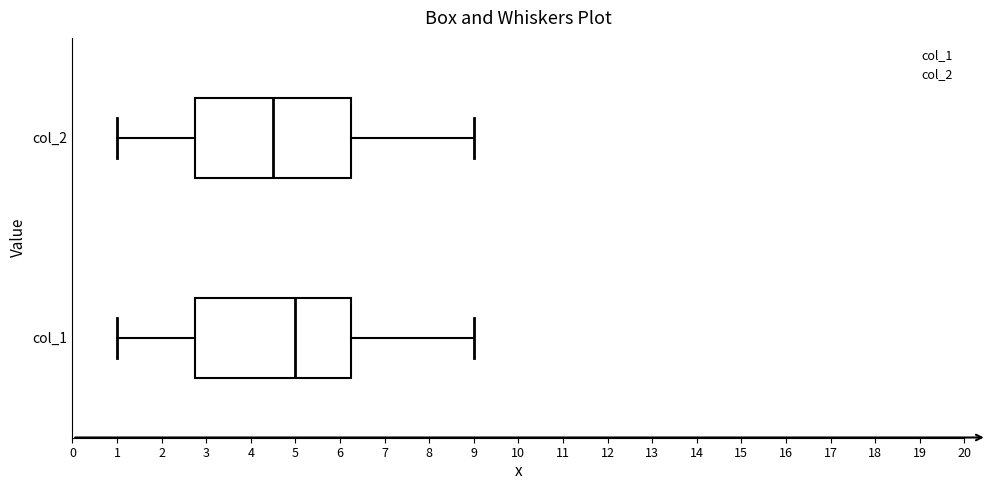

Reading bottom to top, transcribe this box plot: for each box, give where its median line is, the range the box spans, and where its two whiskers end, as read against the x-axis. The values are not printed on the chart, so give them approximately, as read against the axis.

col_1: median 5.0, box 2.8 to 6.3, whiskers 1.0 to 9.0
col_2: median 4.5, box 2.8 to 6.3, whiskers 1.0 to 9.0